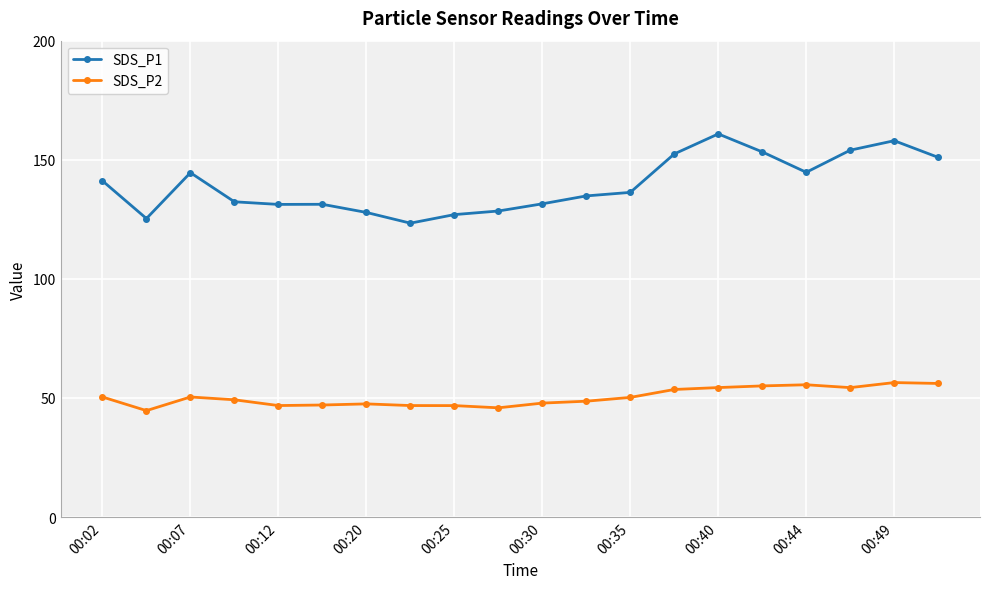

What are all the series names shown in the legend?

SDS_P1, SDS_P2